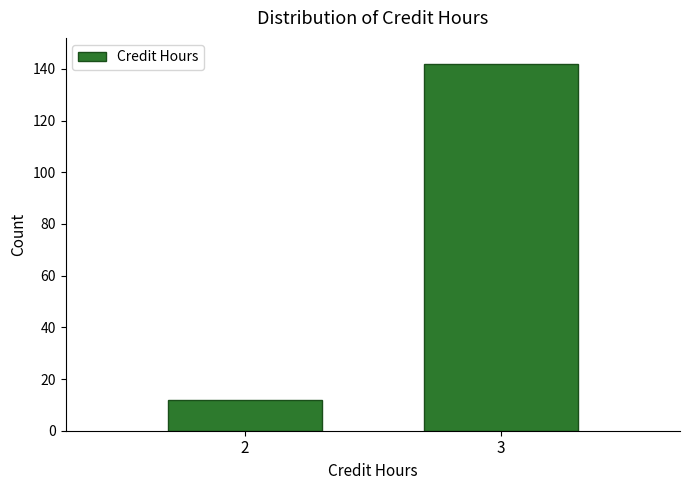

Reading left to right, what are all the values shown in this chart?

12	142